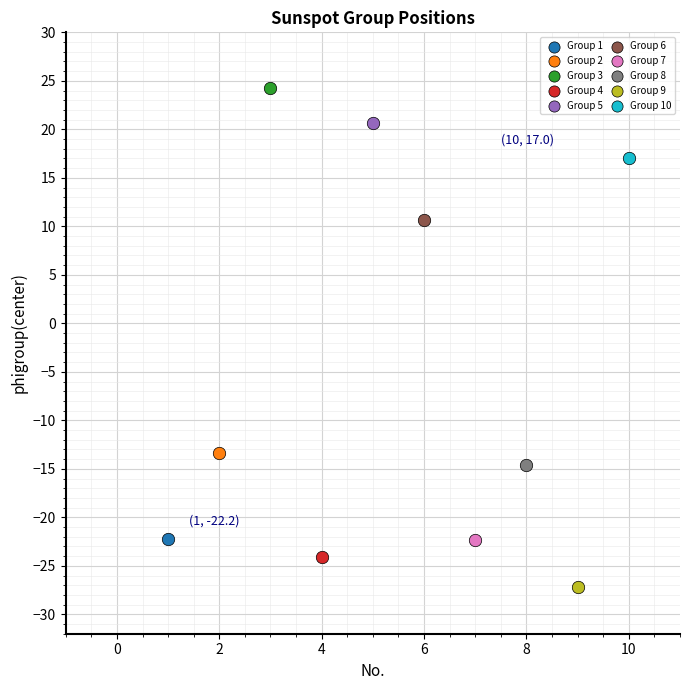

What are all the series names shown in the legend?

Group 1, Group 2, Group 3, Group 4, Group 5, Group 6, Group 7, Group 8, Group 9, Group 10